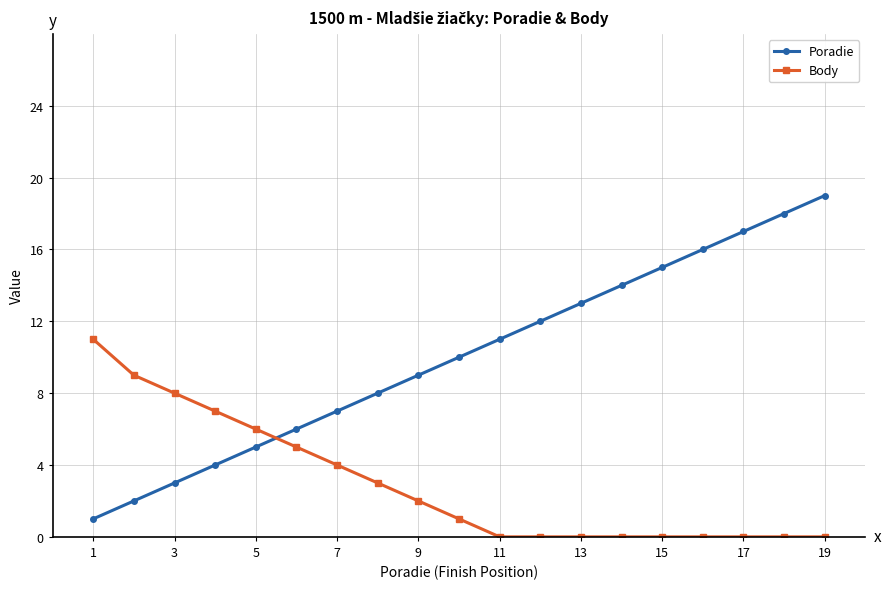

What is the greatest value displayed?

19